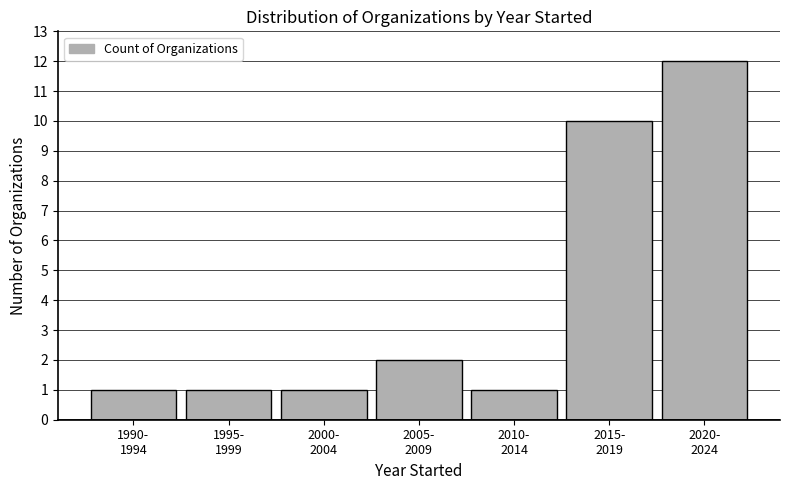

Reading right to left, extract all data points from this chart.

12	10	1	2	1	1	1